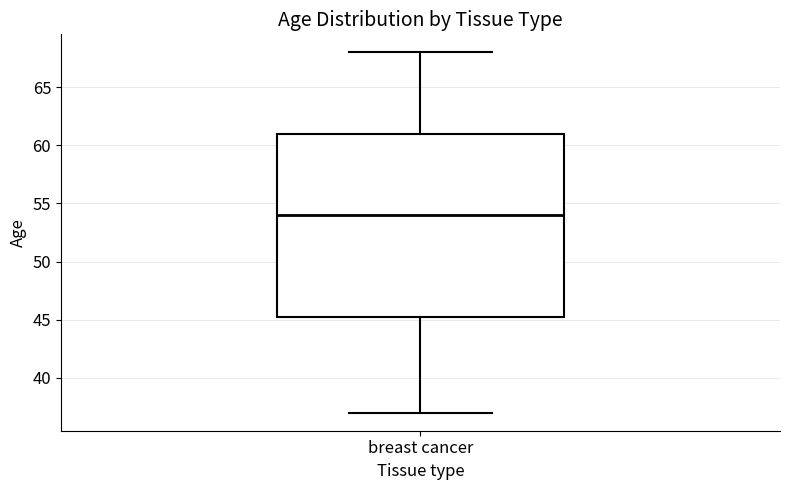

Read this box plot against the y-axis: the position of the median line, the range covered by the box, and the ends of both whiskers. The values are not printed on the chart, so give them approximately, as read against the axis.

median 54.0, box 45.5 to 61.0, whiskers 37.0 to 68.0